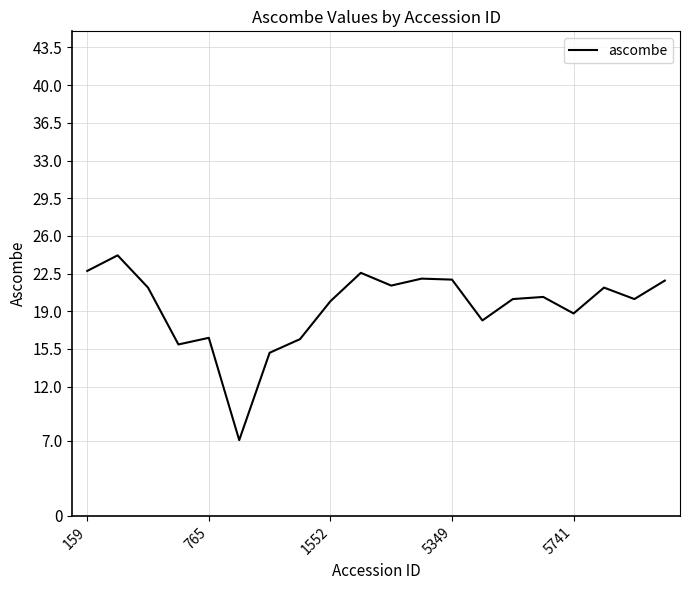

What is the minimum value shown in the chart?

7.0